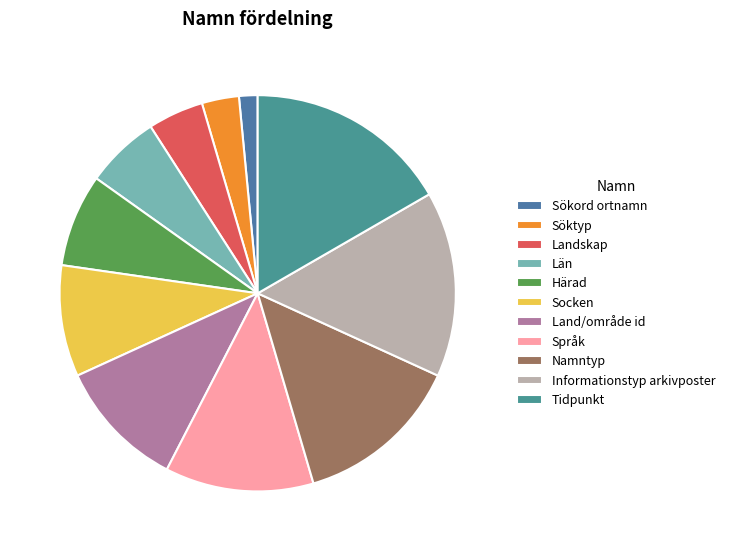

What percentage is the Land/område id slice, to the nearest percent?

11%